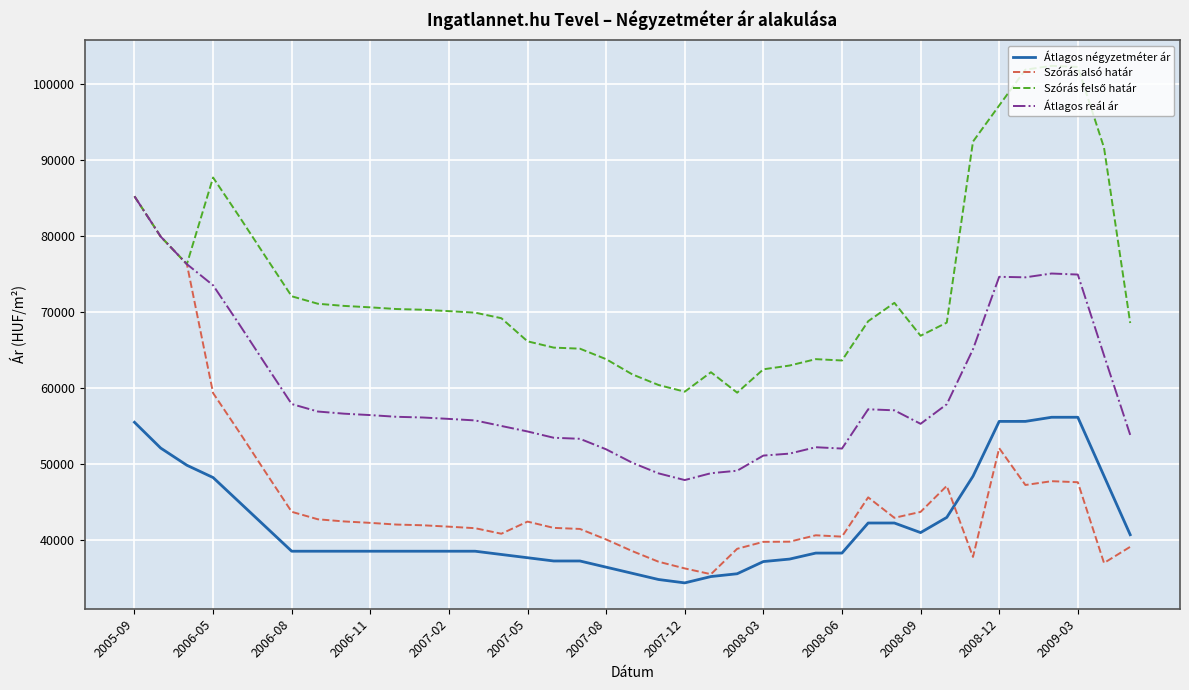

Which series has the largest range (max minus min)?

Szórás alsó határ